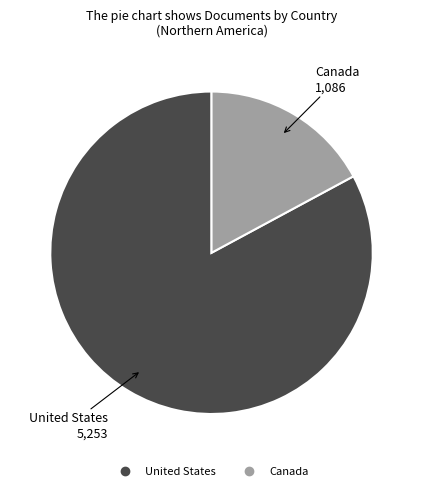

Which slice is the largest?

United States